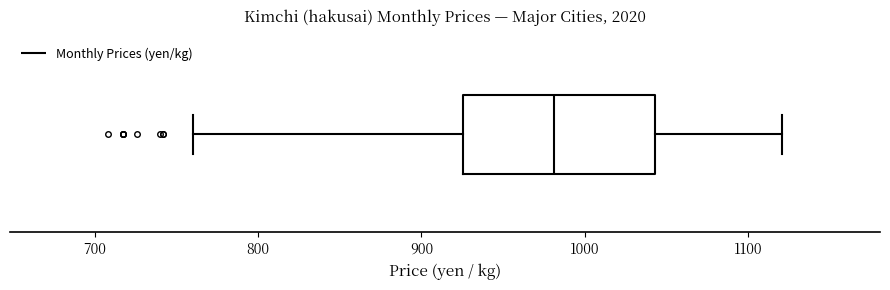

Read this box plot against the x-axis: the position of the median line, the range covered by the box, and the ends of both whiskers. The values are not printed on the chart, so give them approximately, as read against the axis.

median 980, box 930 to 1040, whiskers 760 to 1120